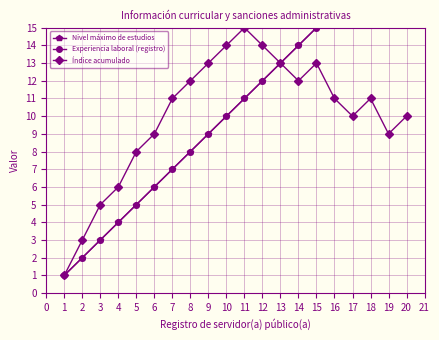

Which category has the highest value in the Índice acumulado series?

11